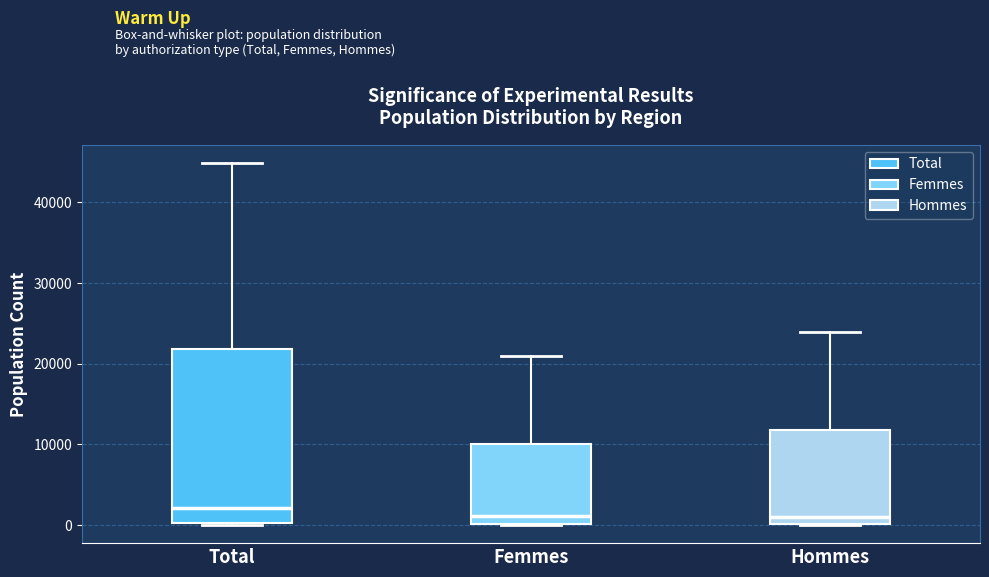

Reading left to right, read every box against the y-axis: the position of its median line, the range the box covers, and the ends of its whiskers. The values are not printed on the chart, so give them approximately, as read against the axis.

Total: median 2000, box 0 to 22000, whiskers 0 to 45000
Femmes: median 1000, box 0 to 10000, whiskers 0 to 21000
Hommes: median 1000, box 0 to 12000, whiskers 0 to 24000